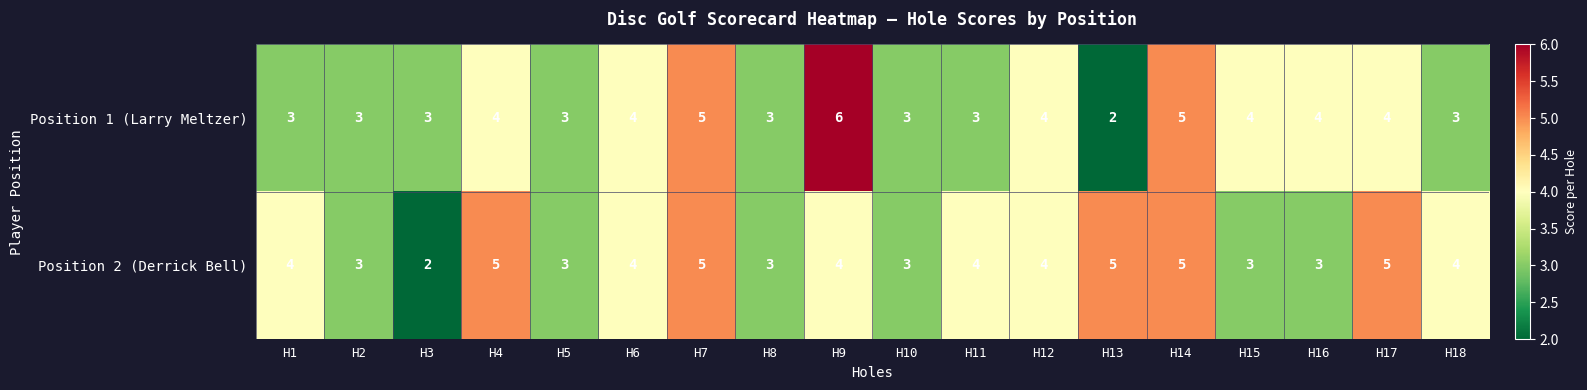

Which series changed the most between H8 and H13?

Position 2 (Derrick Bell)